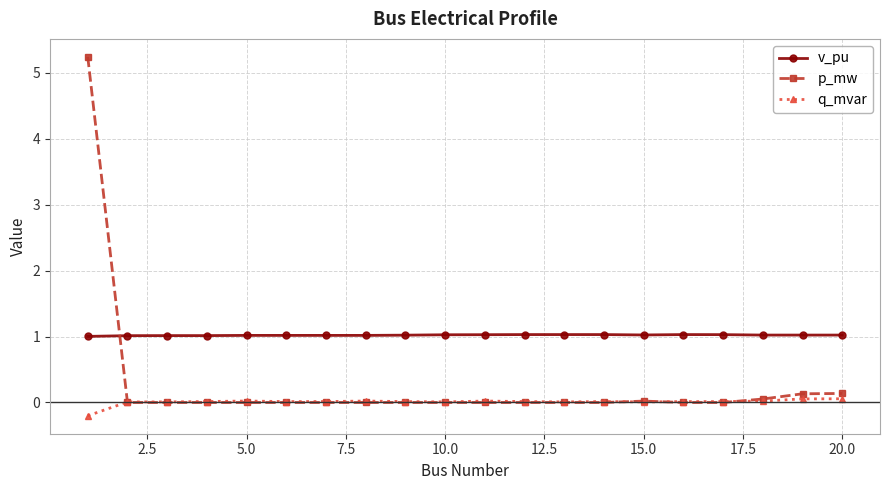

At how many categories does at least one series exceed 0?

20